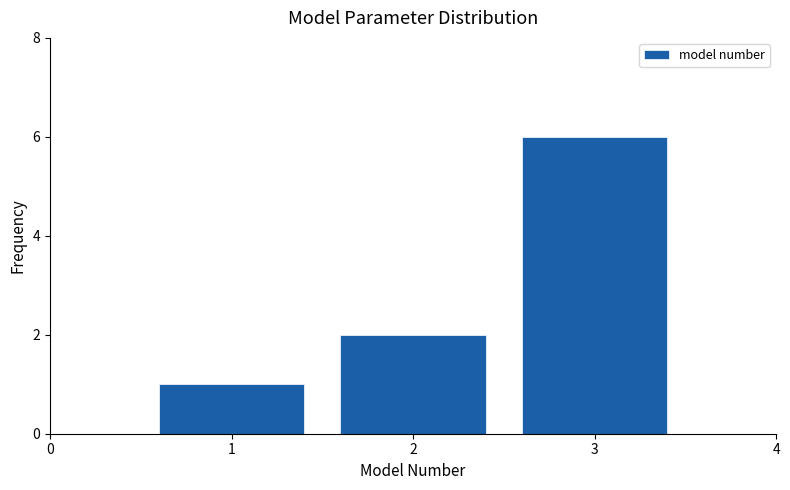

Reading left to right, what are all the values shown in this chart?

1	2	6